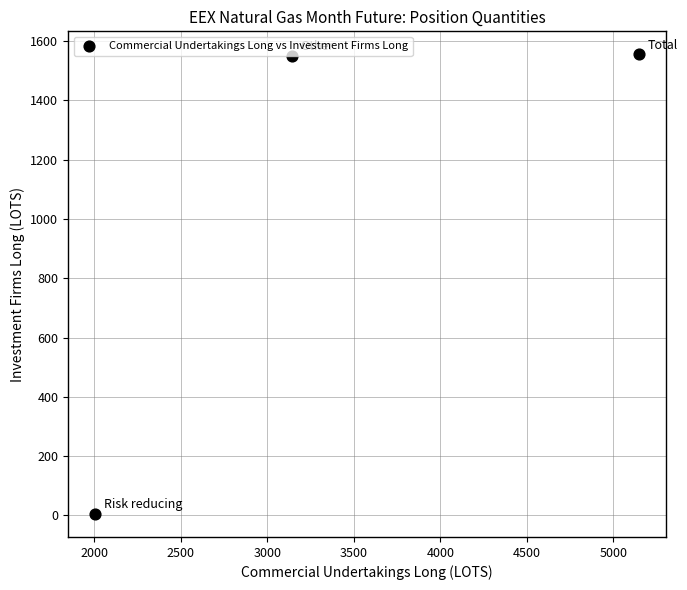

What is the average Y value?

1037